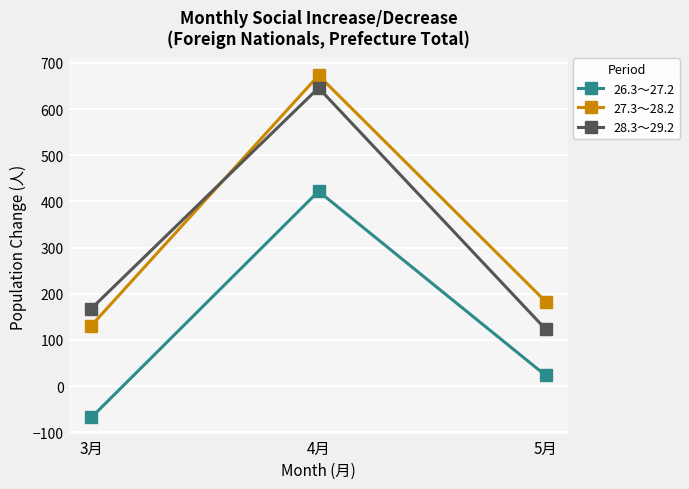

Which label corresponds to the largest value in the chart?

4月